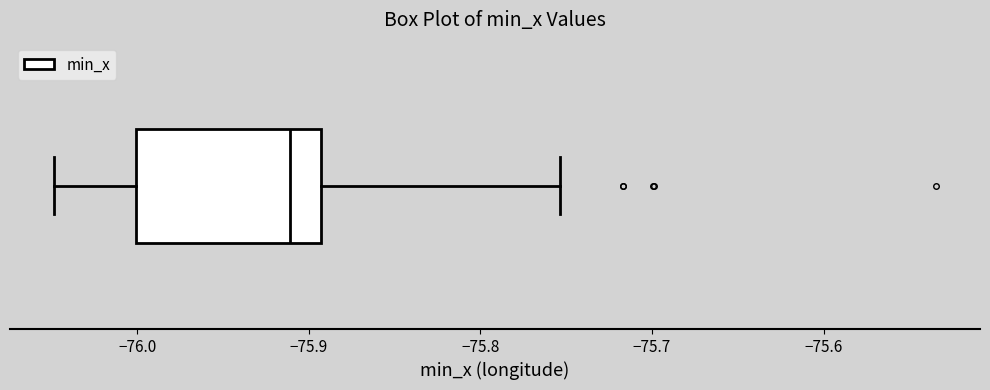

Transcribe this box plot: give where the median line is, the range the box spans, and where the two whiskers end, as read against the x-axis. The values are not printed on the chart, so give them approximately, as read against the axis.

median -75.91, box -76.00 to -75.89, whiskers -76.05 to -75.75